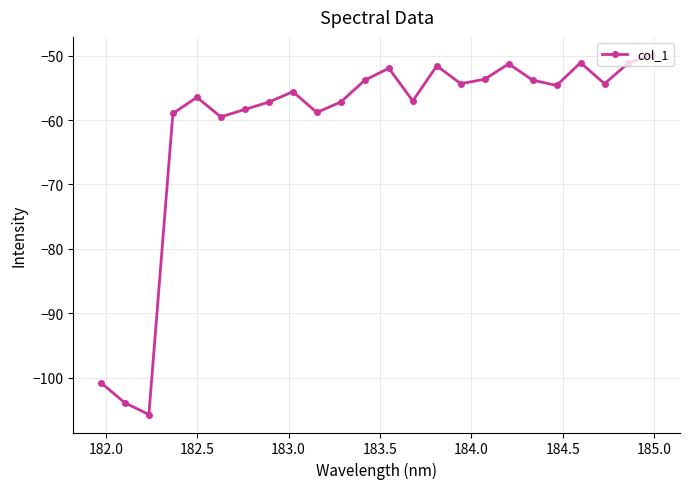

What is the value of the 21st point from the left?

-51.1